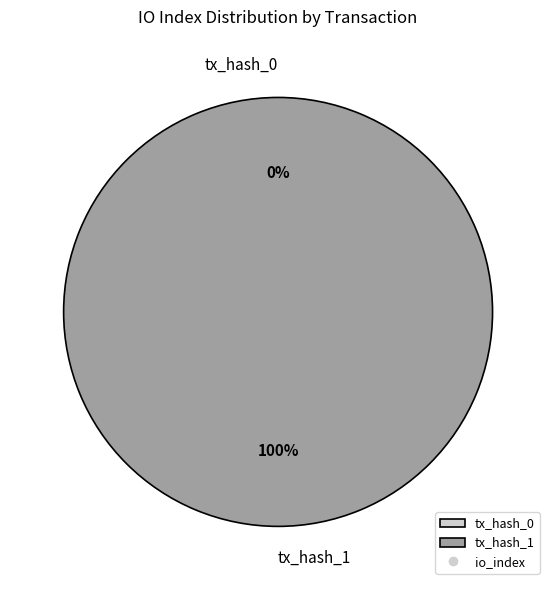

How many slices are in this pie chart?

2